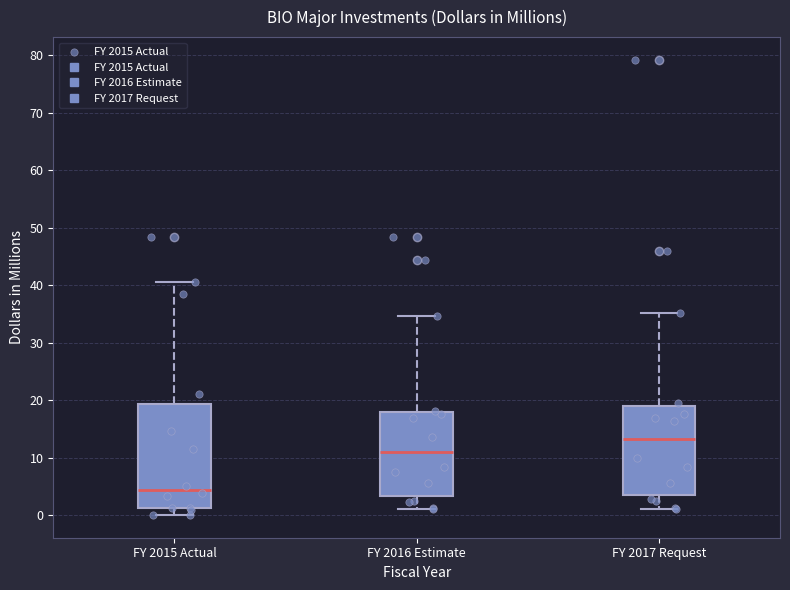

Reading left to right, transcribe this box plot: for each box, give where its median line is, the range the box spans, and where its two whiskers end, as read against the y-axis. The values are not printed on the chart, so give them approximately, as read against the axis.

FY 2015 Actual: median 4, box 1 to 19, whiskers 0 to 41
FY 2016 Estimate: median 11, box 3 to 18, whiskers 1 to 35
FY 2017 Request: median 13, box 3 to 19, whiskers 1 to 35